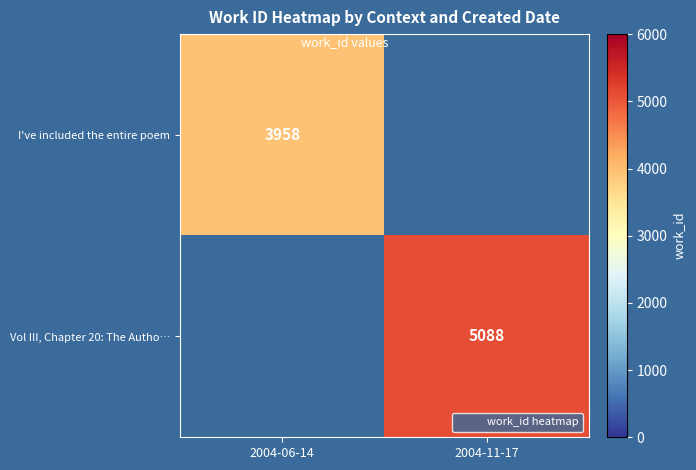

The value of Vol III, Chapter 20: The Autho… at 2004-11-17 is 5088. True or false?

True